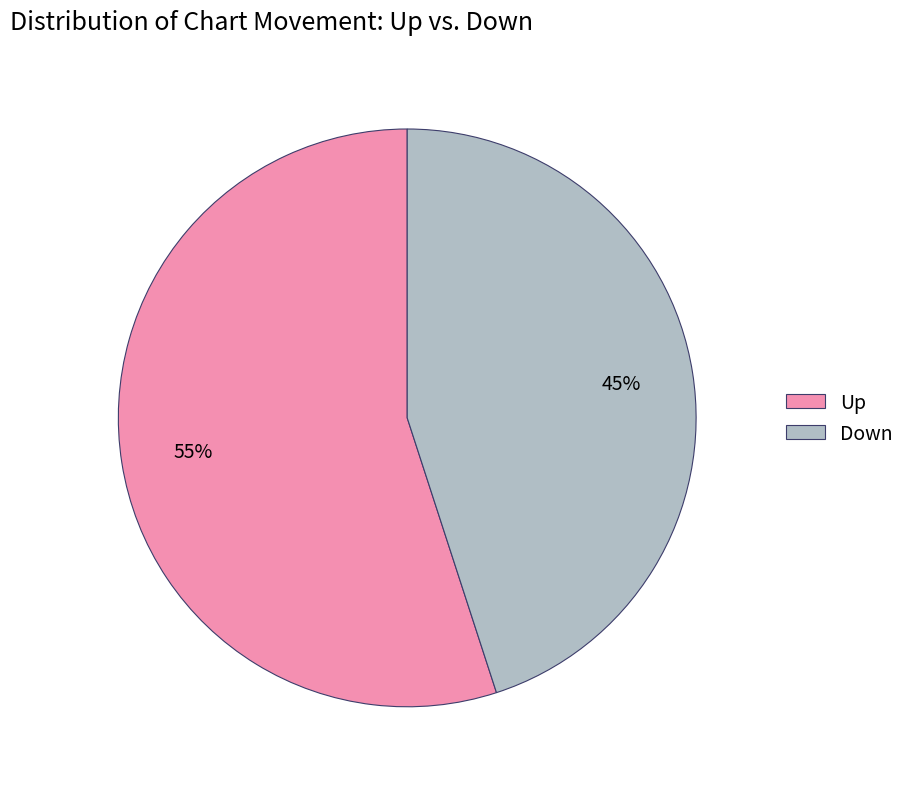

To the nearest percent, what is the average slice percentage?

50%